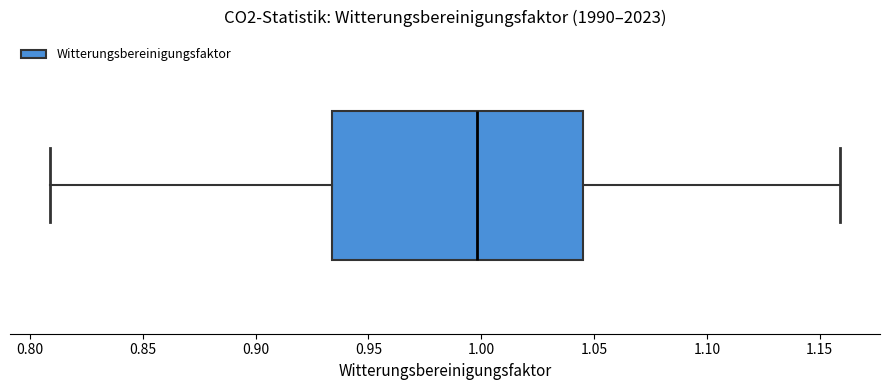

Where is the left edge of the box on the x-axis? The values are not printed on the chart, so give them approximately, as read against the axis.

0.935